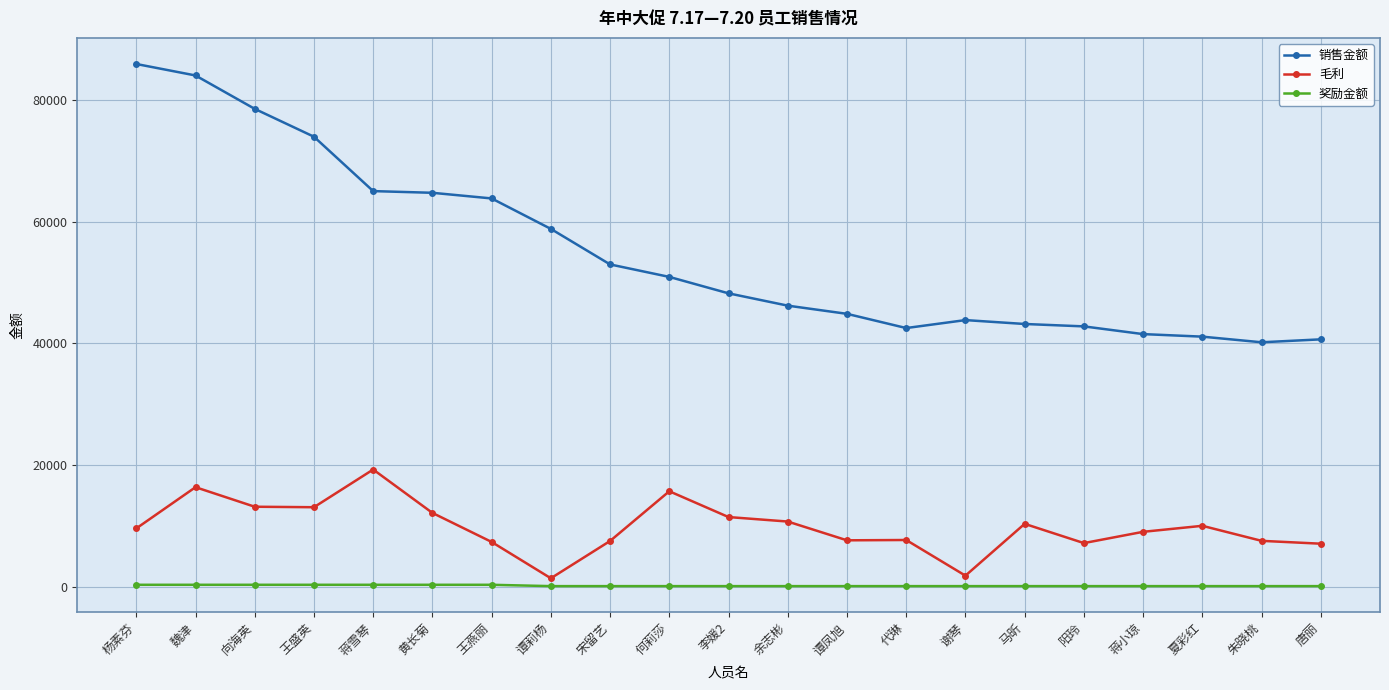

At which category does 毛利 reach its first local peak?

魏津